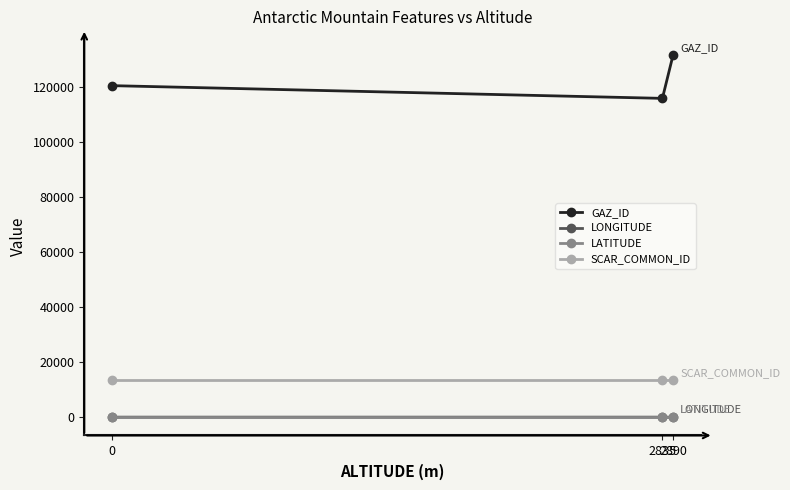

Which series has the largest total across all categories?

GAZ_ID